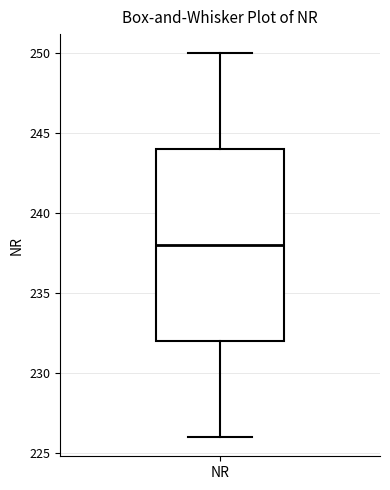

Transcribe this box plot: give where the median line is, the range the box spans, and where the two whiskers end, as read against the y-axis. The values are not printed on the chart, so give them approximately, as read against the axis.

median 238, box 232 to 244, whiskers 226 to 250